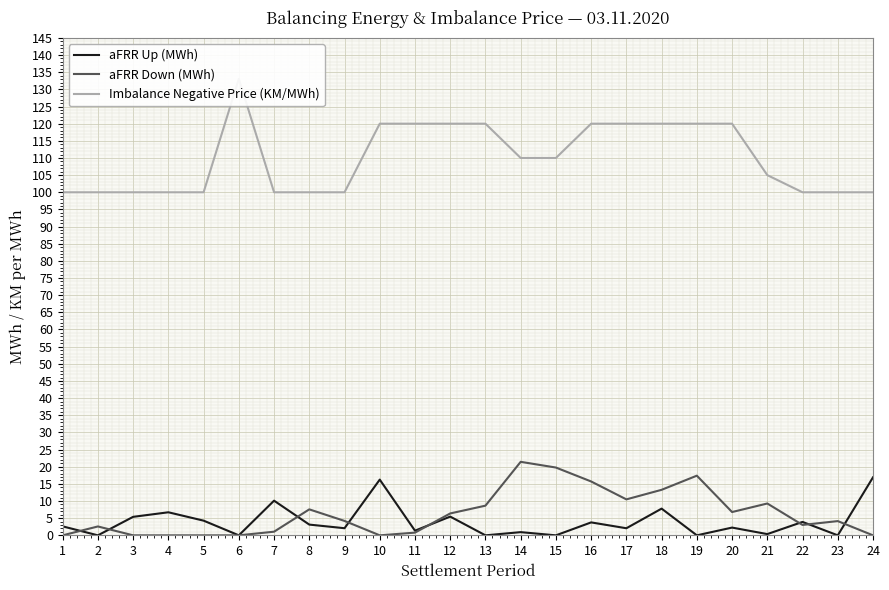

The value of aFRR Down (MWh) at 12 is 10.8. True or false?

False